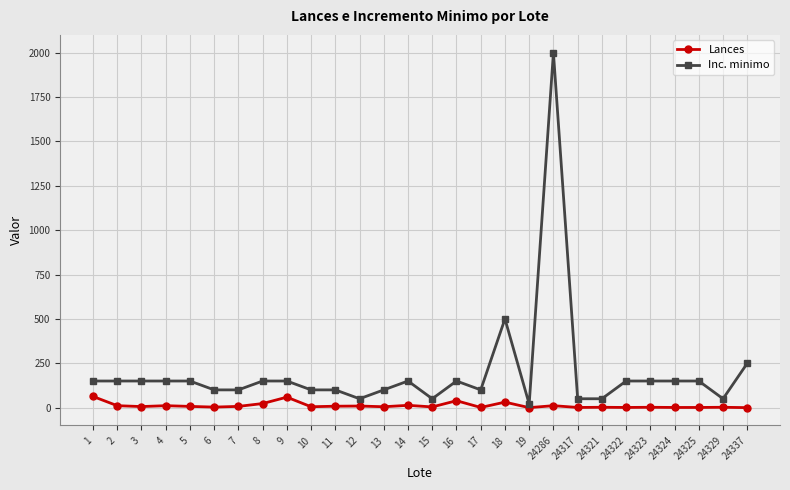

True or false: Inc. minimo has a value of 150 at 24322.

True